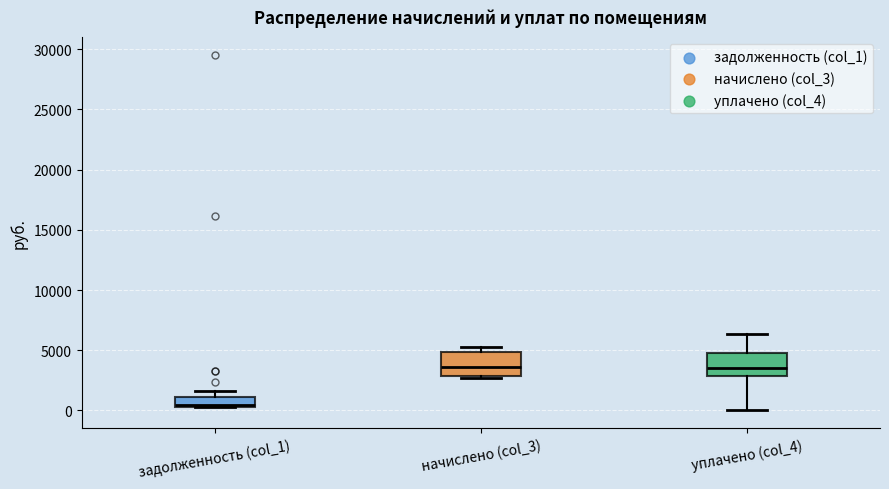

Reading left to right, read every box against the y-axis: the position of its median line, the range the box covers, and the ends of its whiskers. The values are not printed on the chart, so give them approximately, as read against the axis.

задолженность (col_1): median 500 (just above the box's lower edge), box 500 to 1000, whiskers 500 to 1500
начислено (col_3): median 3500, box 3000 to 5000, whiskers 2500 to 5500
уплачено (col_4): median 3500, box 3000 to 5000, whiskers 0 to 6500